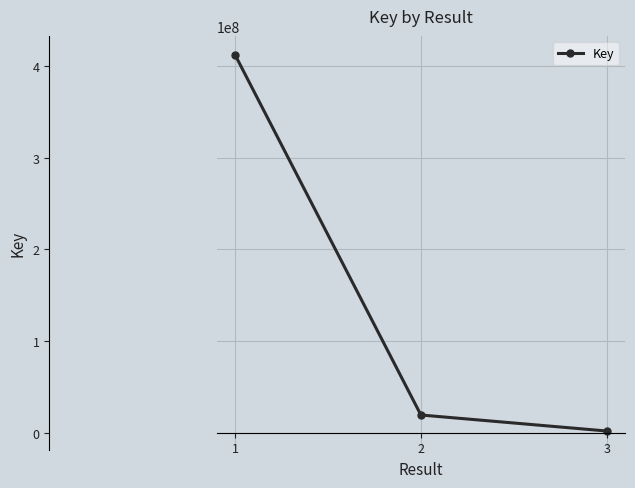

Reading right to left, what are all the values shown in this chart?

1870728	19339949	412388899